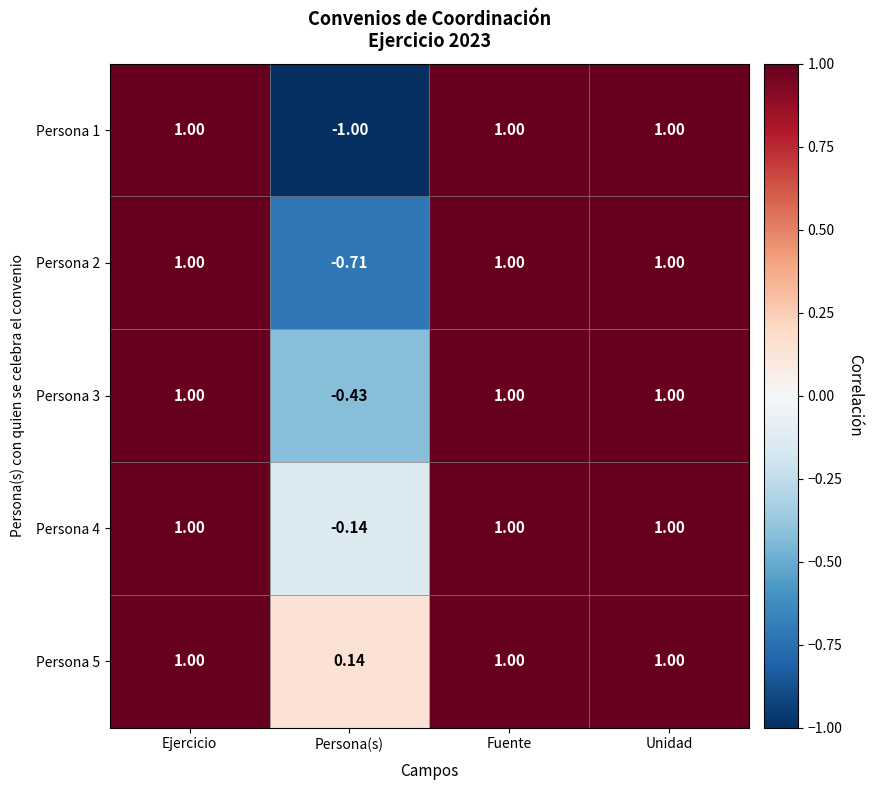

Where is Persona 5 nearest to the value 0?

Persona(s)